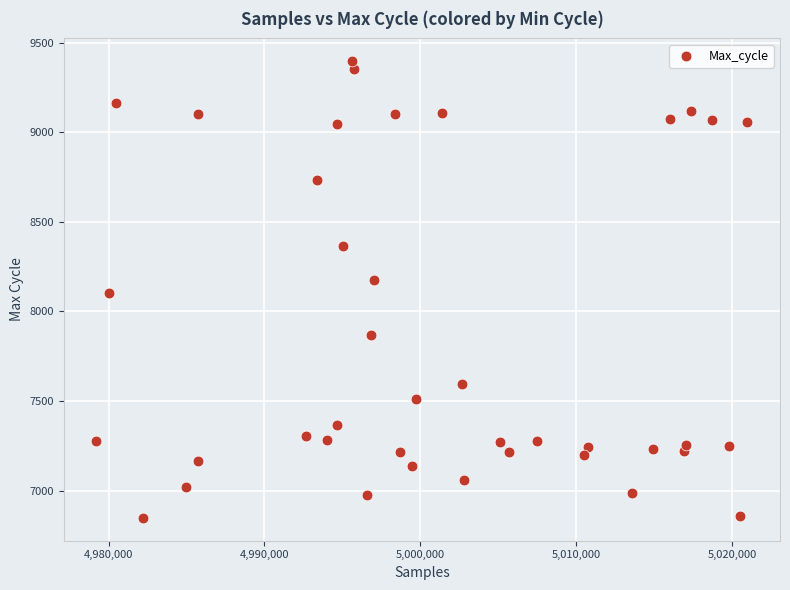

What is the range of X values (max minus min)?

41756